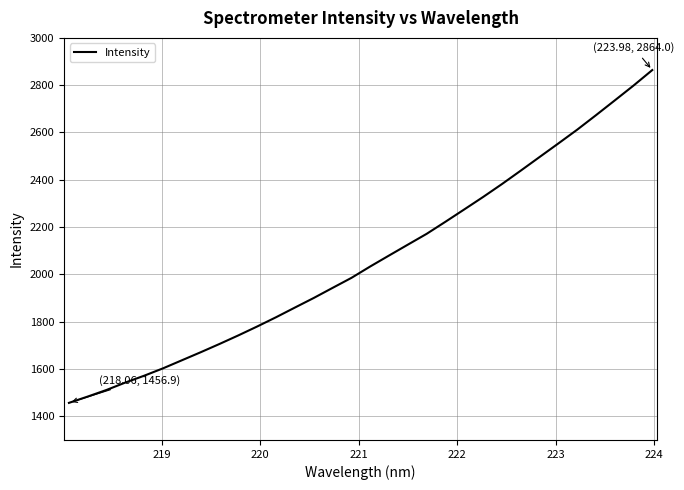

What is the greatest value displayed?

2864.0